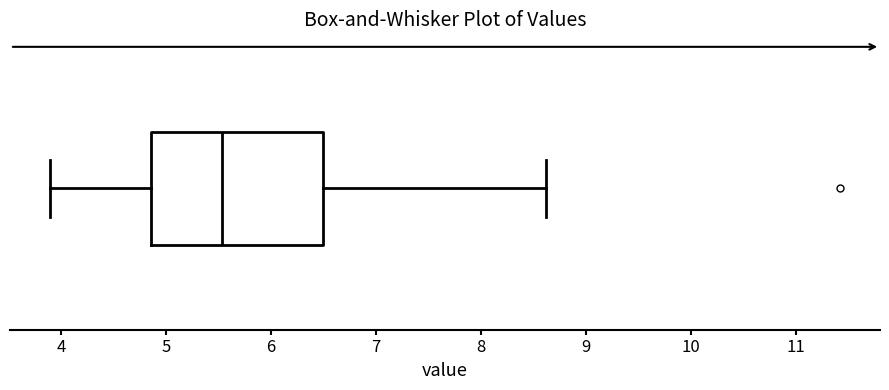

Where does the right whisker of the box end on the x-axis? The values are not printed on the chart, so give them approximately, as read against the axis.

8.6